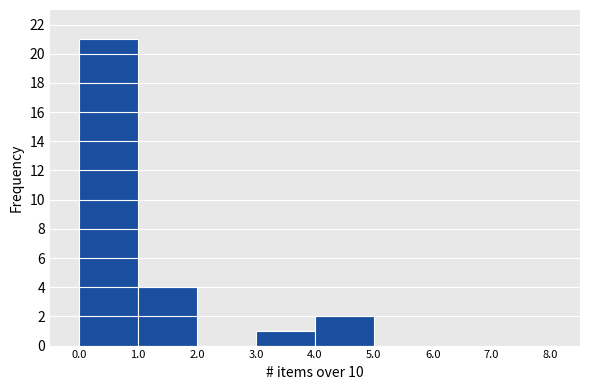

Reading left to right, list every bar in this chart as the range it spans on the x-axis followed by its height. The values are not printed on the chart, so give them approximately, as read against the axis.

0.0 to 1.0: 21
1.0 to 2.0: 4
2.0 to 3.0: 0
3.0 to 4.0: 1
4.0 to 5.0: 2
5.0 to 6.0: 0
6.0 to 7.0: 0
7.0 to 8.0: 0